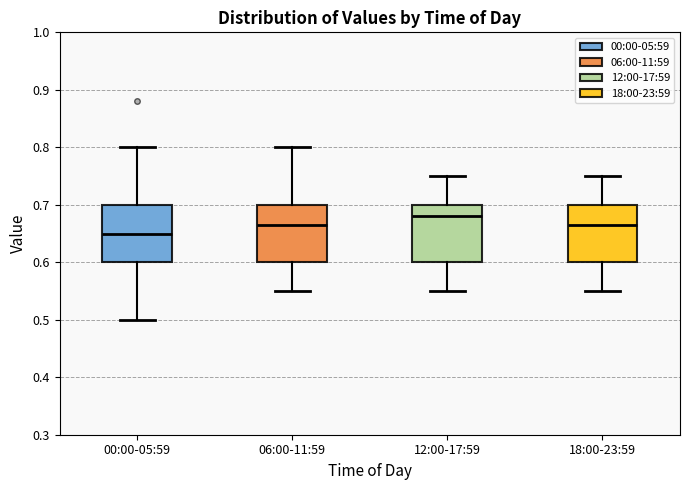

Where does the upper whisker of the box for 06:00-11:59 end on the y-axis? The values are not printed on the chart, so give them approximately, as read against the axis.

0.80